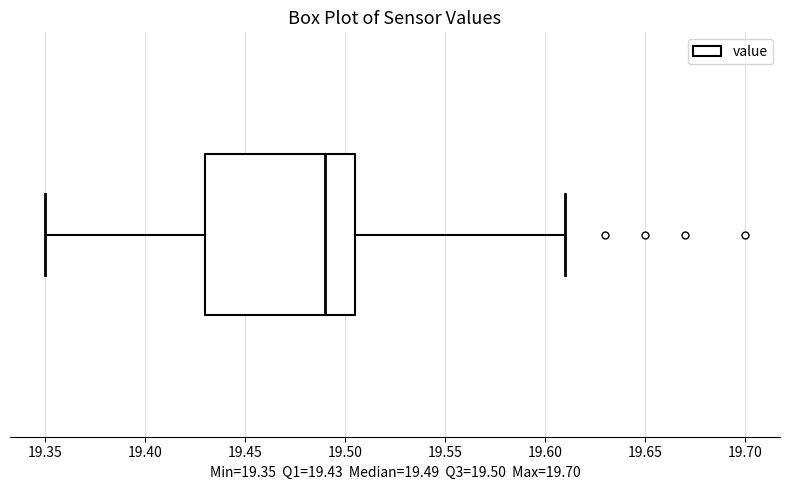

Where does the median line of the box sit on the x-axis? The values are not printed on the chart, so give them approximately, as read against the axis.

19.490